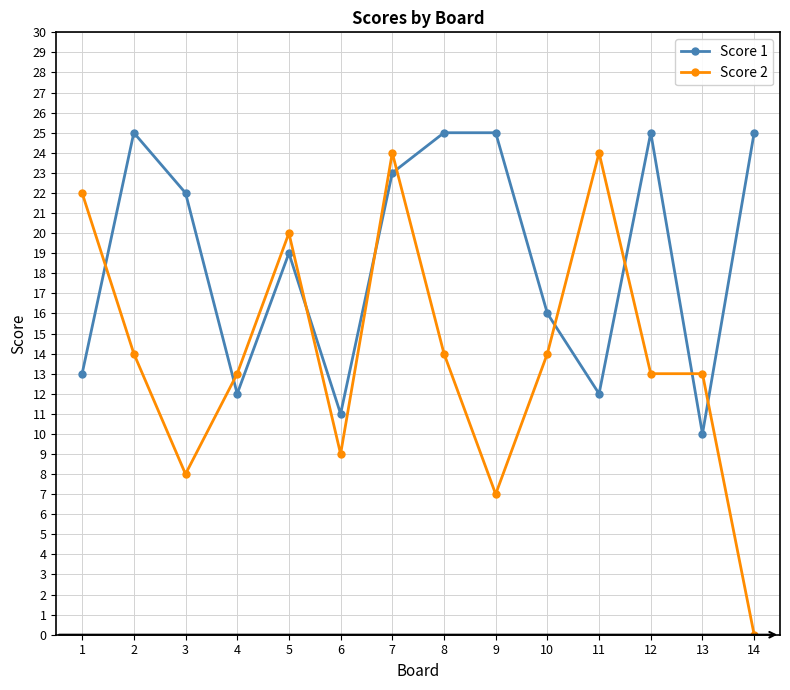

What is the maximum value shown in the chart?

25